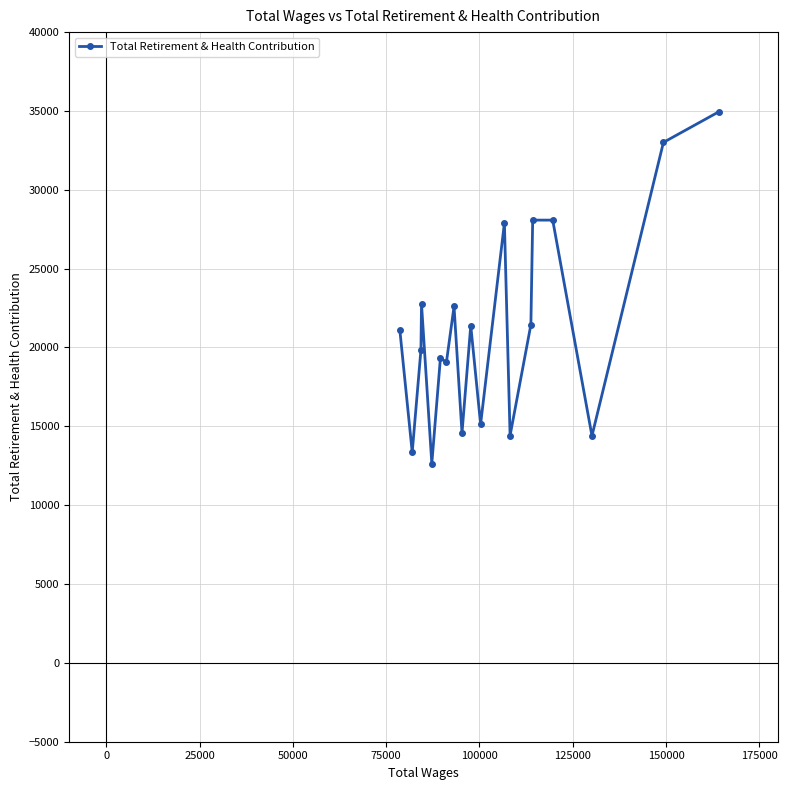

What is the value of the 8th point from the left?

22600